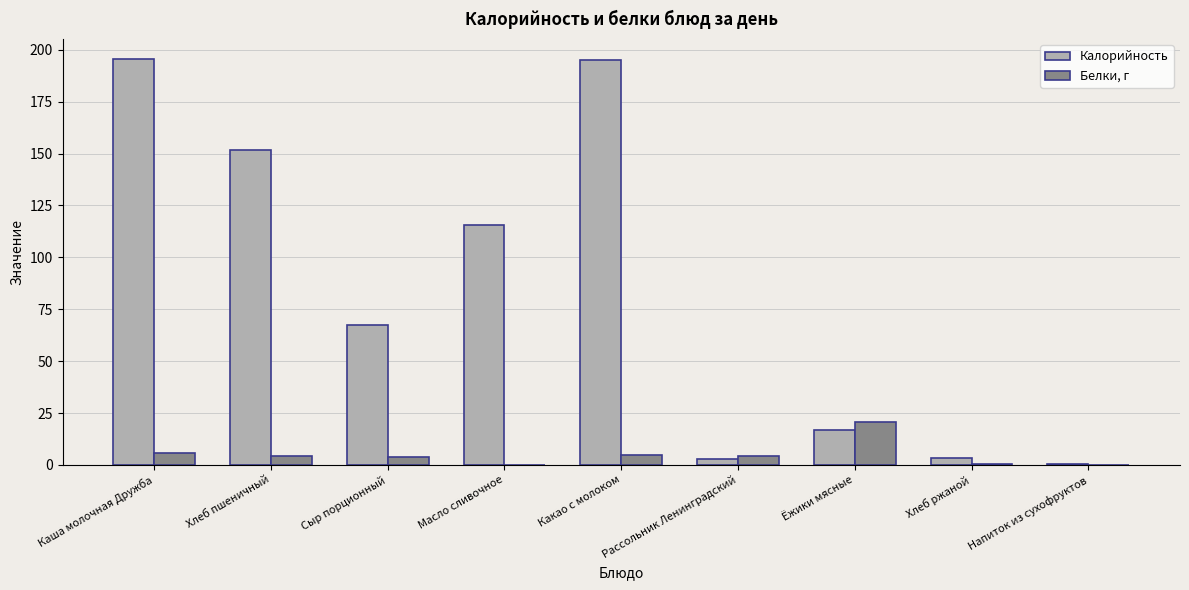

What is the difference between the Белки, г values at Сыр порционный and Какао с молоком?

1.1